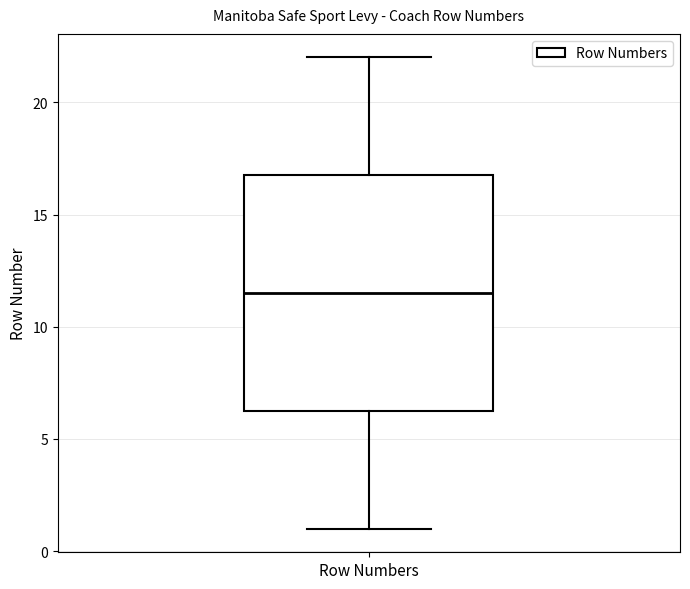

Where is the upper edge of the box for Row Numbers on the y-axis? The values are not printed on the chart, so give them approximately, as read against the axis.

17.0